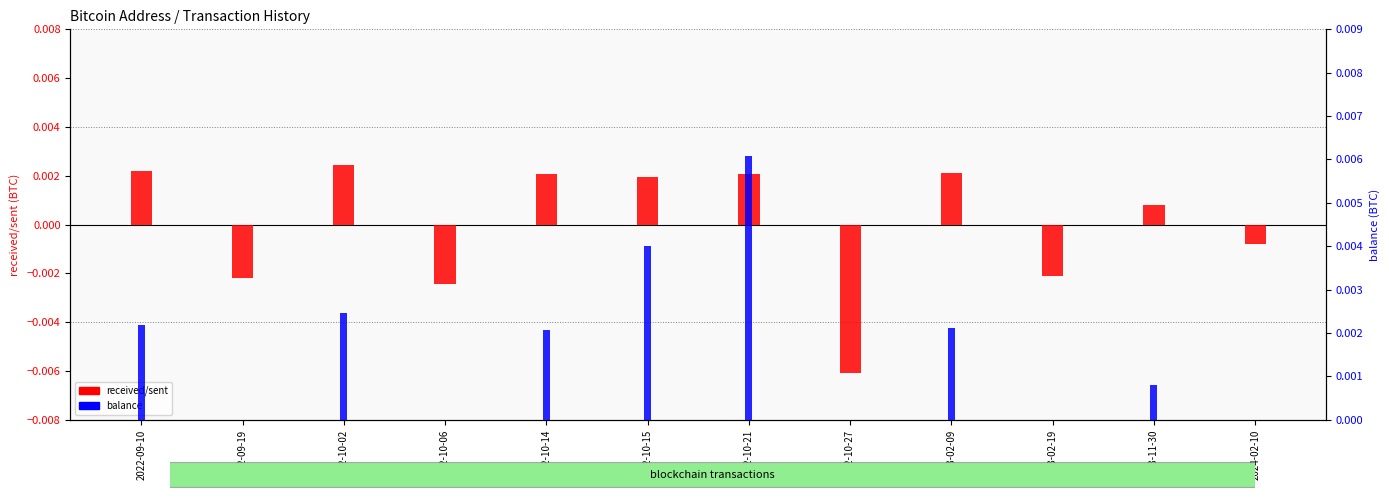

How many balance values are between 0 and 1?

12